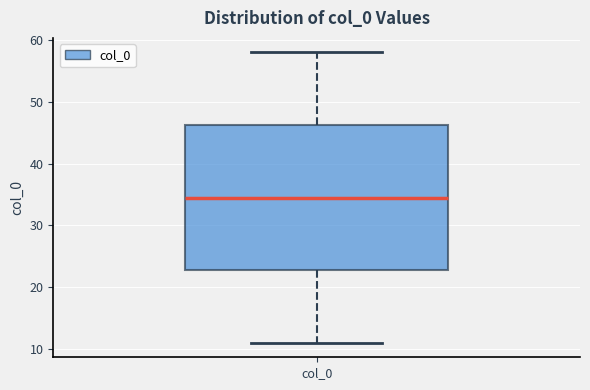

Transcribe this box plot: give where the median line is, the range the box spans, and where the two whiskers end, as read against the y-axis. The values are not printed on the chart, so give them approximately, as read against the axis.

median 35, box 23 to 46, whiskers 11 to 58